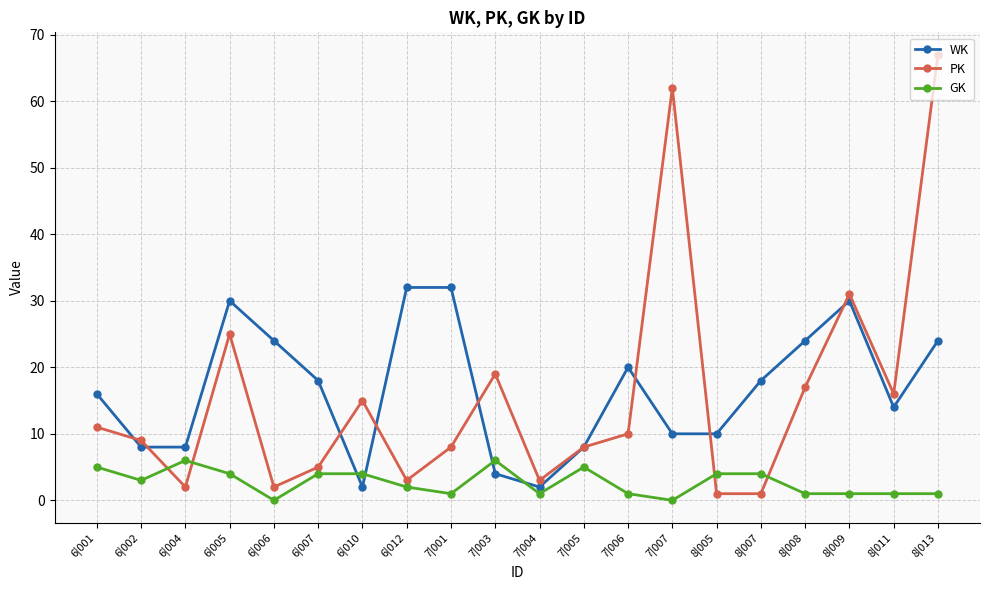

Where is the first local maximum for GK?

6|004